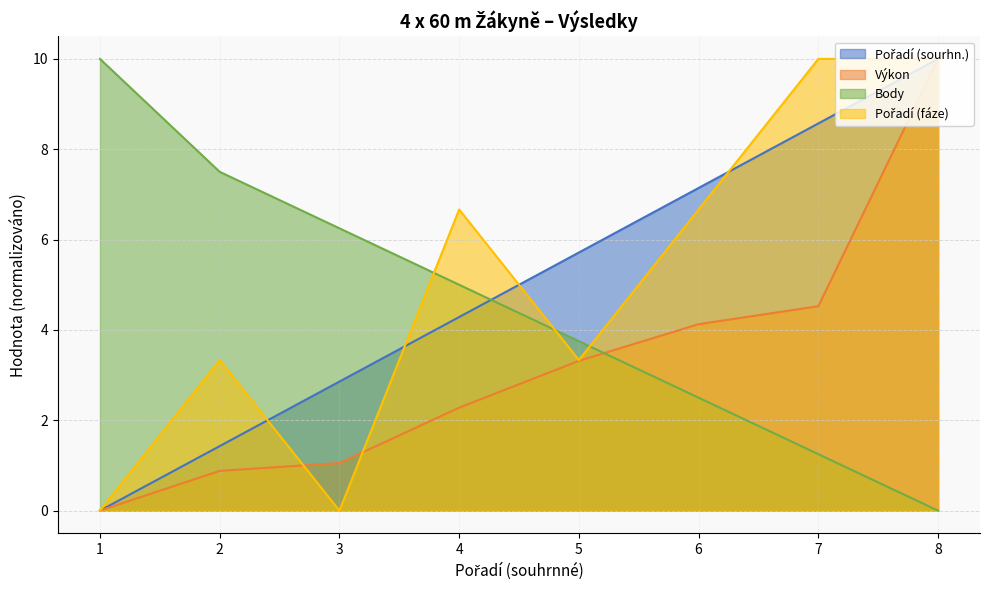

What is the spread (max minus min) of values at 3?

6.2